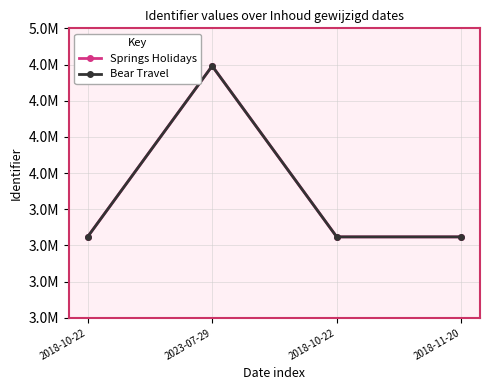

At which category is the sum across all series the highest?

2023-07-29